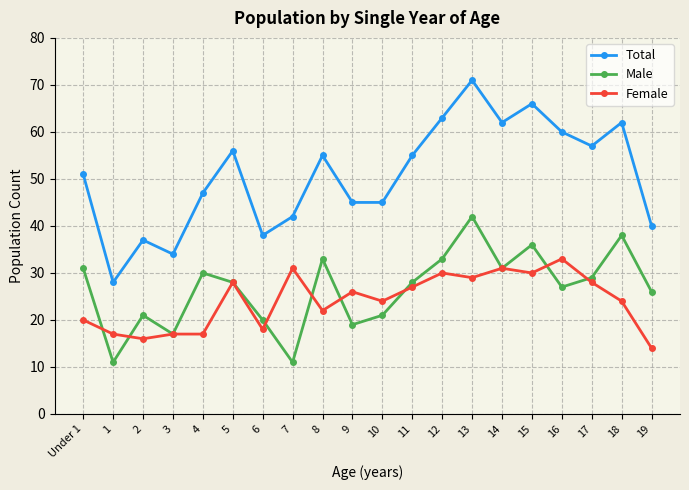

What is the label of the 16th point from the right?

4